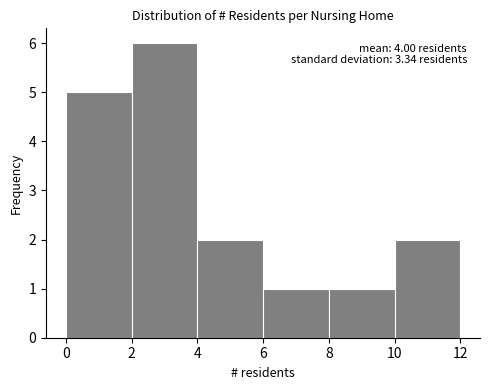

Over which range of the x-axis is the bar tallest?

2 to 4